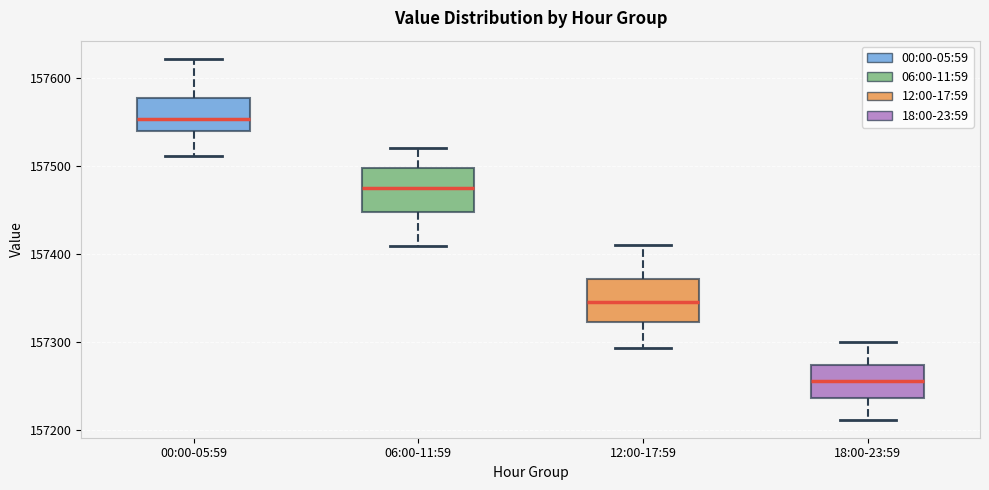

Where does the median line of the box for 00:00-05:59 sit on the y-axis? The values are not printed on the chart, so give them approximately, as read against the axis.

157550